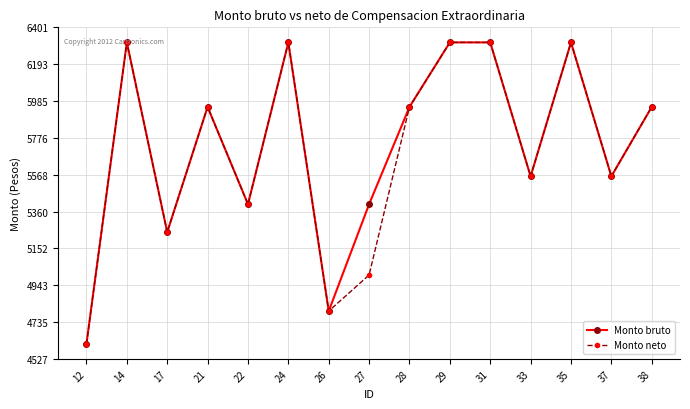

What is the value of the Monto bruto point at the 10th from the left?

6316.0